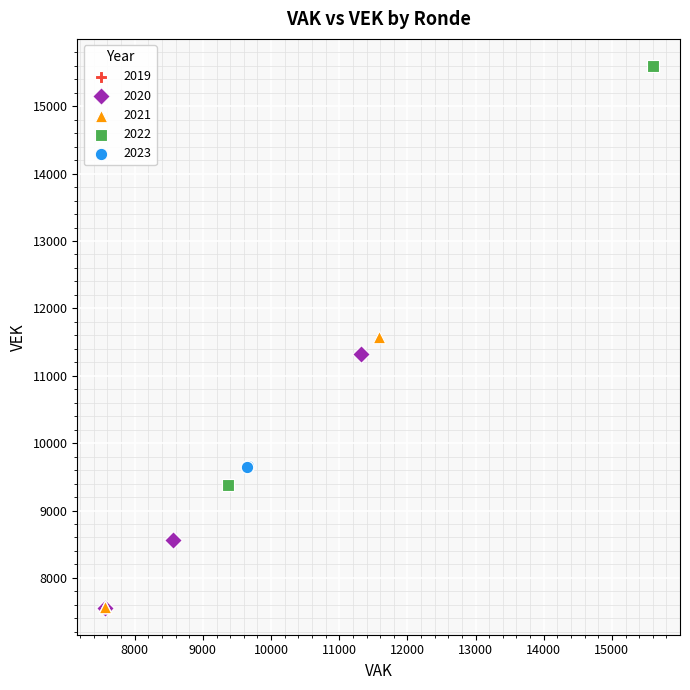

Which series has the widest spread of Y values?

2022